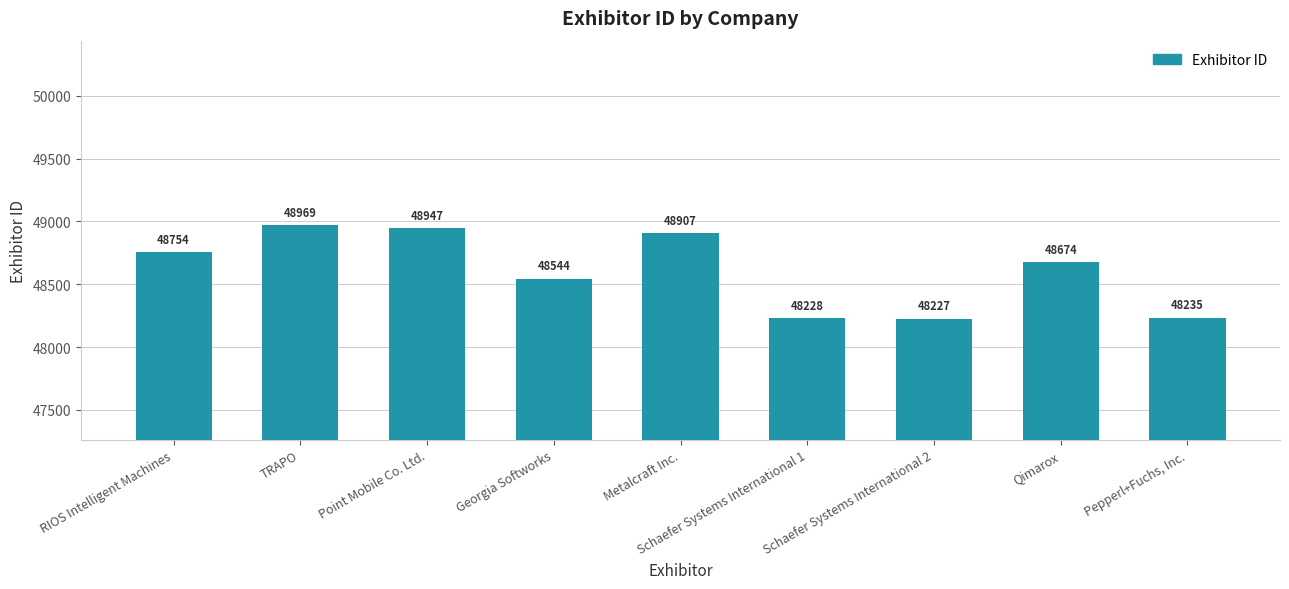

What is the change in value from Georgia Softworks to Schaefer Systems International 1?

-316